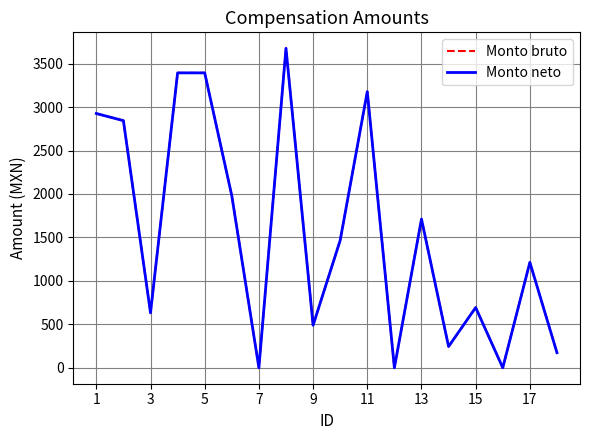

Does the chart have visible grid lines?

Yes